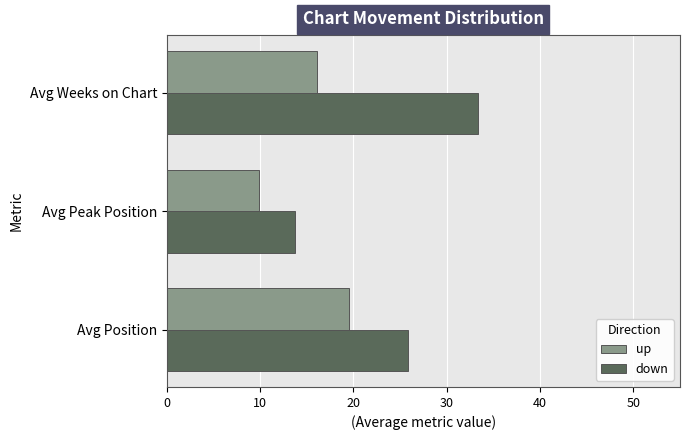

Rank the series at Avg Position from highest to lowest value.

down, up